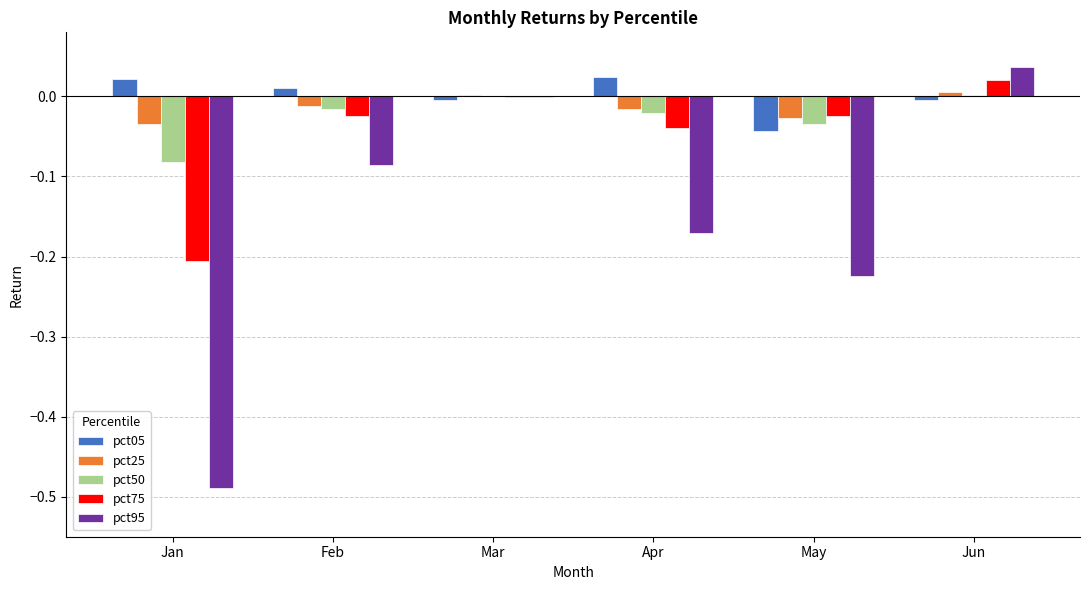

True or false: pct75 has a value of -0.1 at Apr.

False